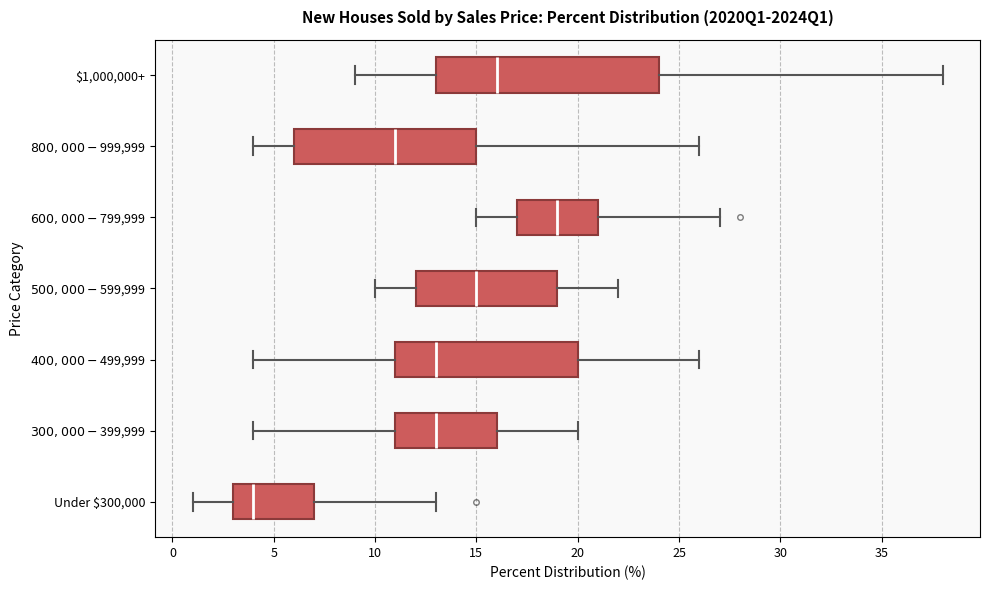

Reading bottom to top, read every box against the x-axis: the position of its median line, the range the box covers, and the ends of its whiskers. The values are not printed on the chart, so give them approximately, as read against the axis.

Under $300,000: median 4, box 3 to 7, whiskers 1 to 13
$300,000-$399,999: median 13, box 11 to 16, whiskers 4 to 20
$400,000-$499,999: median 13, box 11 to 20, whiskers 4 to 26
$500,000-$599,999: median 15, box 12 to 19, whiskers 10 to 22
$600,000-$799,999: median 19, box 17 to 21, whiskers 15 to 27
$800,000-$999,999: median 11, box 6 to 15, whiskers 4 to 26
$1,000,000+: median 16, box 13 to 24, whiskers 9 to 38